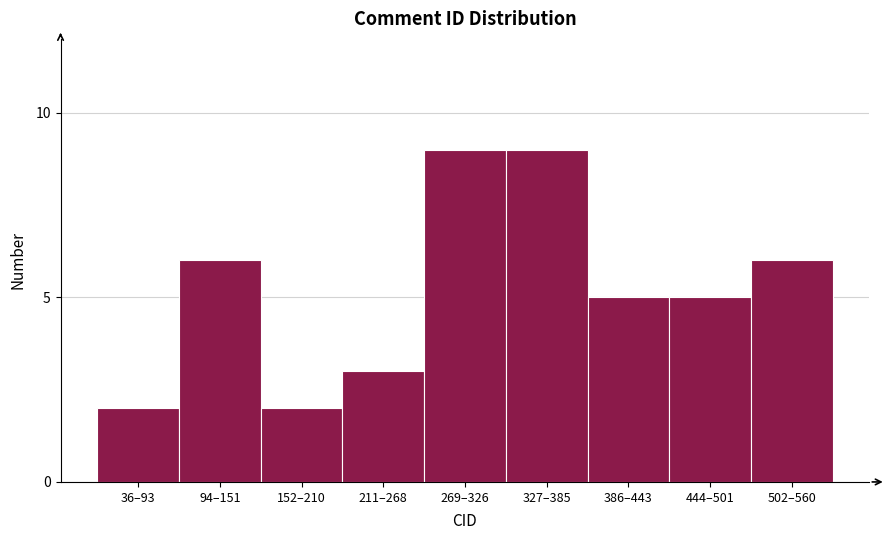

Reading left to right, list all the values displayed in this chart.

36–93=2	94–151=6	152–210=2	211–268=3	269–326=9	327–385=9	386–443=5	444–501=5	502–560=6